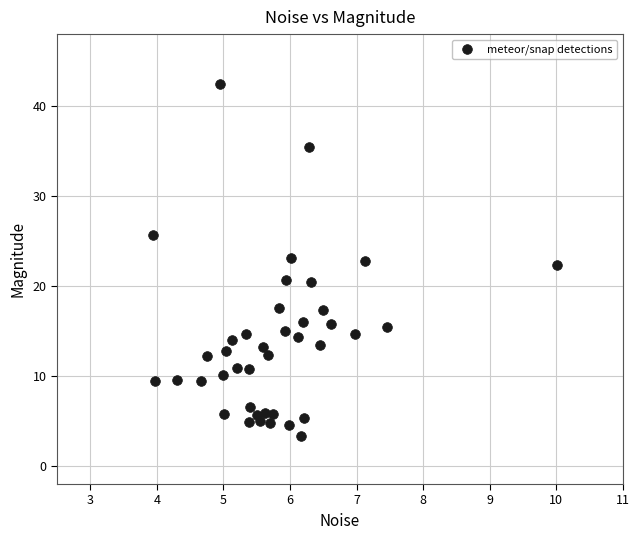

What is the range of X values (max minus min)?

6.1